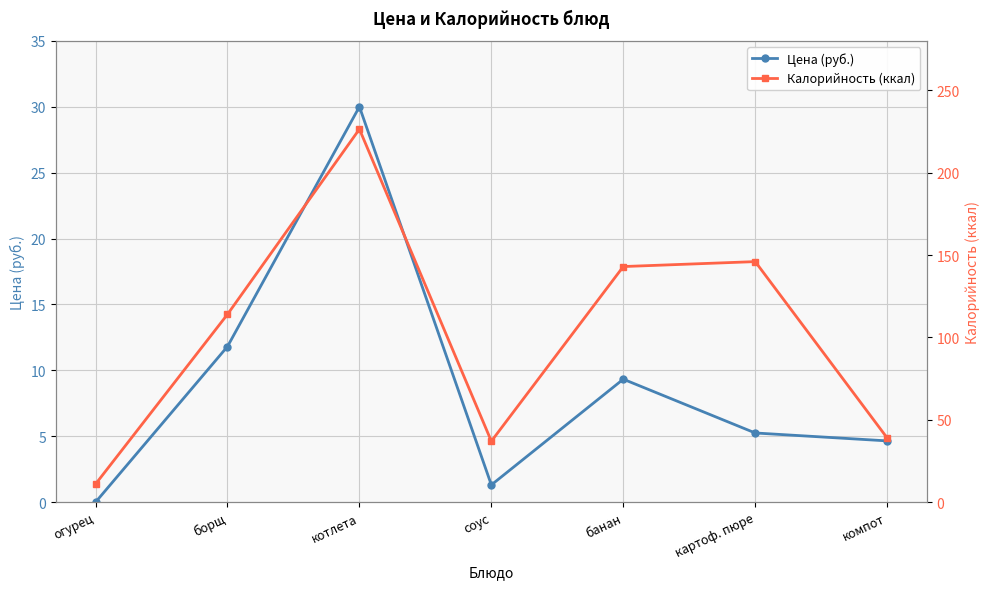

What is the spread (max minus min) of values at картоф. пюре?

140.8